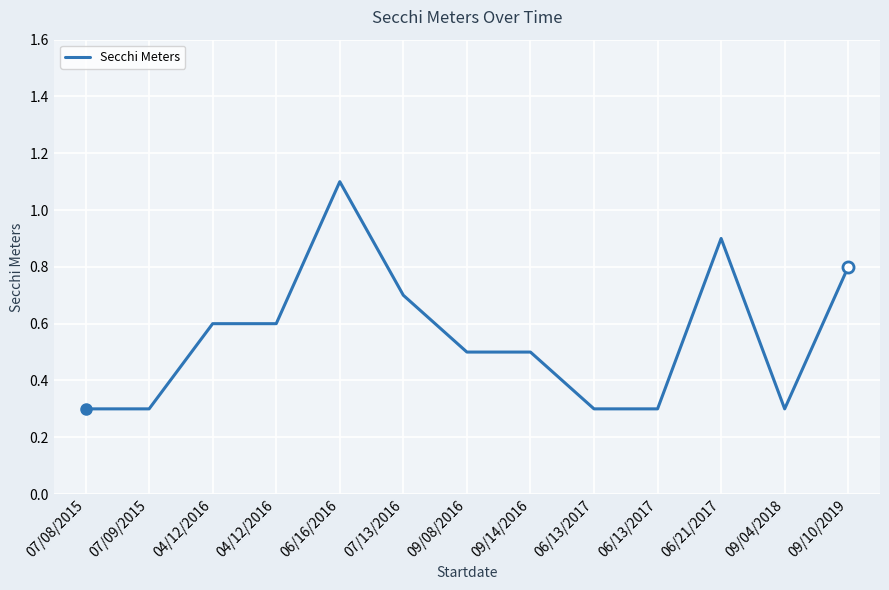

How many lines are shown in the chart?

1